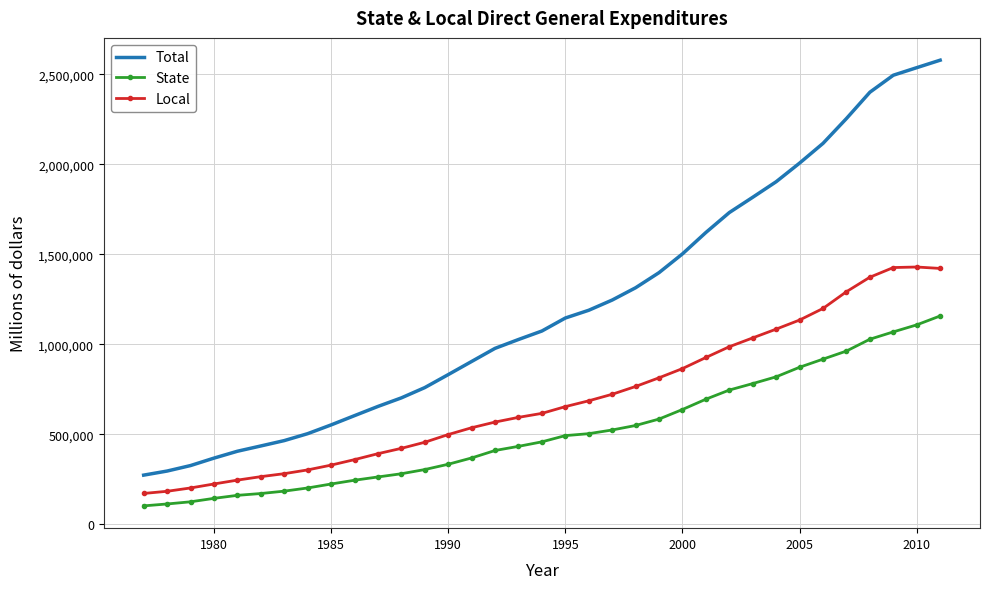

What is the difference between the maximum and minimum values in the Total series?

2306679.8